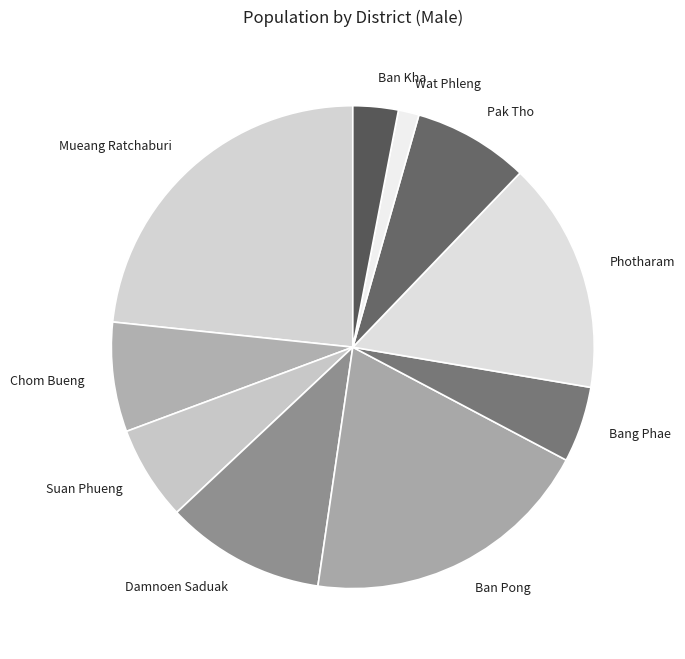

How many slices are in this pie chart?

10